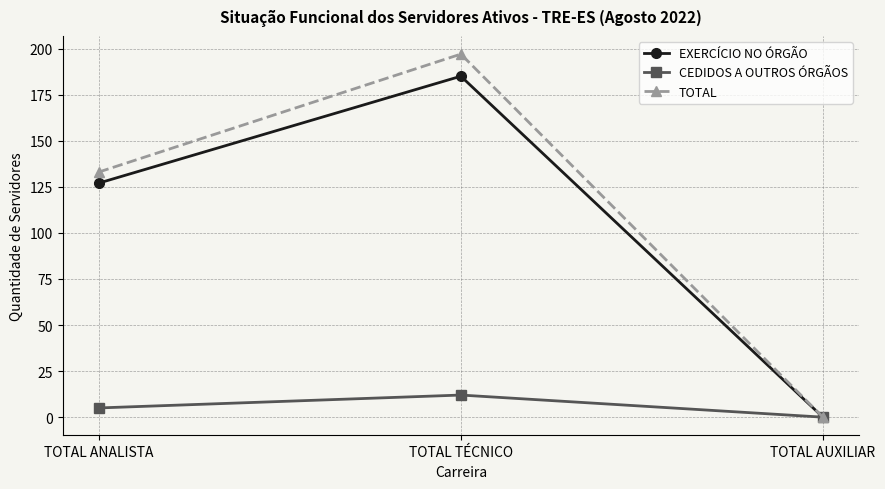

Rank the categories by EXERCÍCIO NO ÓRGÃO value from lowest to highest.

TOTAL AUXILIAR, TOTAL ANALISTA, TOTAL TÉCNICO